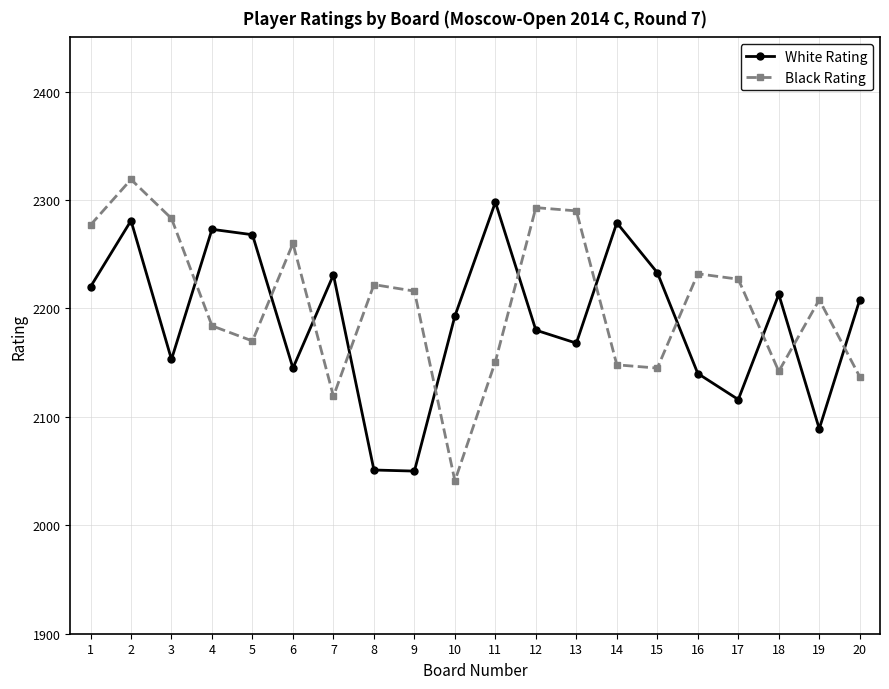

The value of White Rating at 9 is 2050. True or false?

True